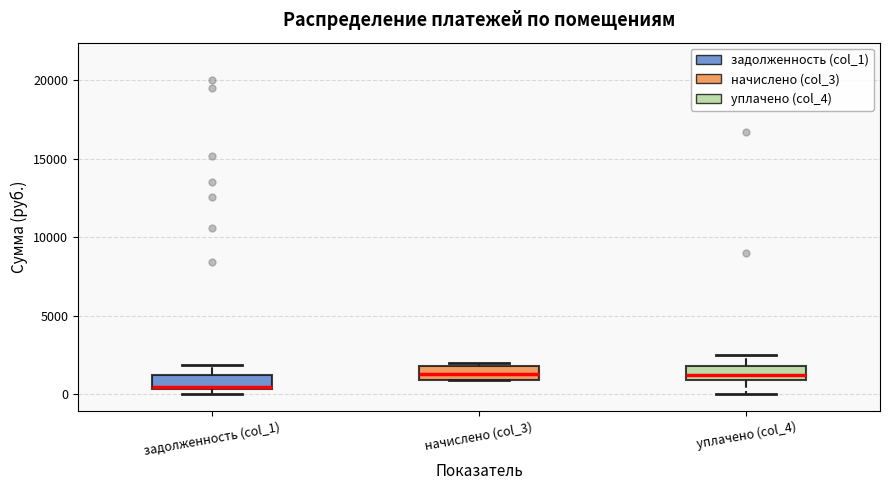

Reading left to right, read every box against the y-axis: the position of its median line, the range the box covers, and the ends of its whiskers. The values are not printed on the chart, so give them approximately, as read against the axis.

задолженность (col_1): median 500, box 500 to 1000, whiskers 0 to 2000
начислено (col_3): median 1500, box 1000 to 2000, whiskers 1000 to 2000 (just above the box's upper edge)
уплачено (col_4): median 1000 (inside the box), box 1000 to 2000, whiskers 0 to 2500